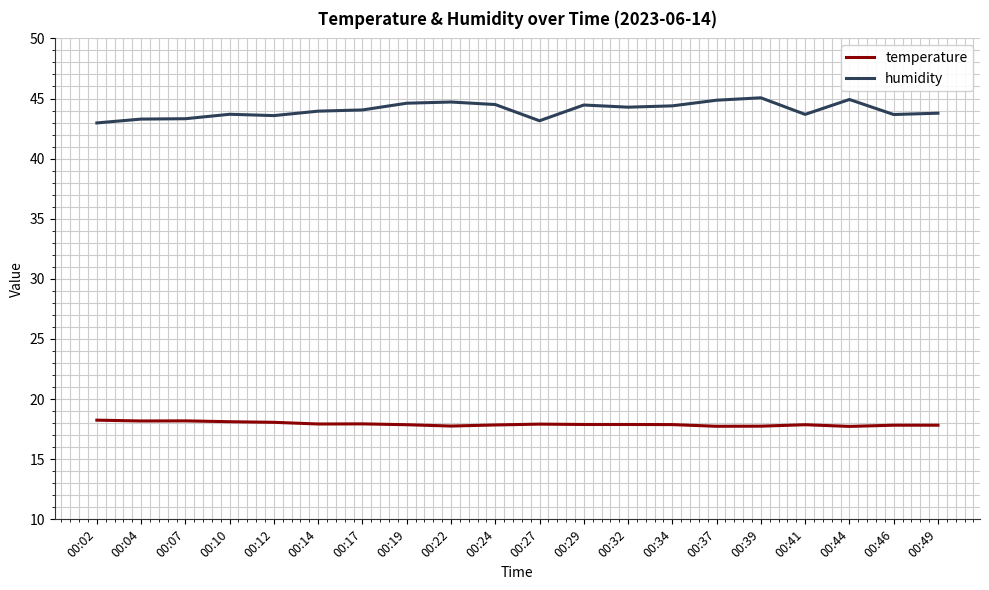

True or false: humidity has more than 1 interior local peaks.

True